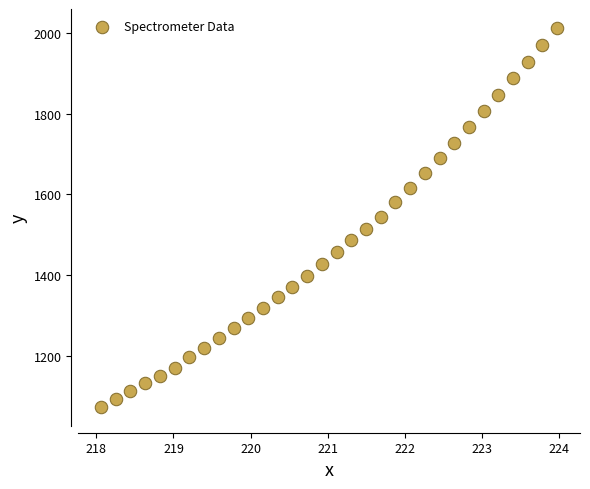

What is the range of X values (max minus min)?

5.9